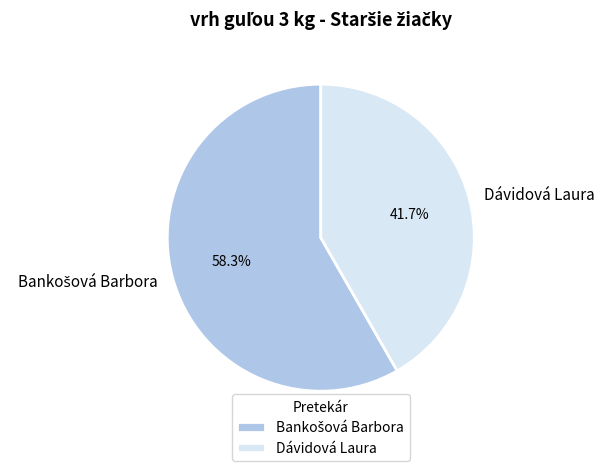

Does Dávidová Laura represent more than half of the total?

No